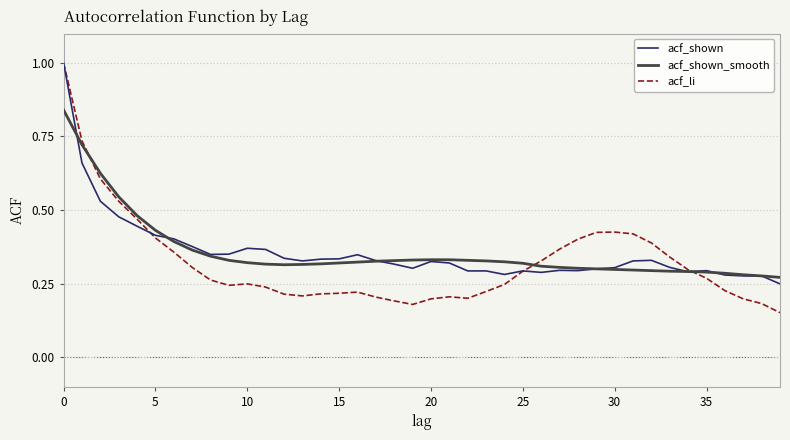

What is the highest value of the acf_shown series?

1.0